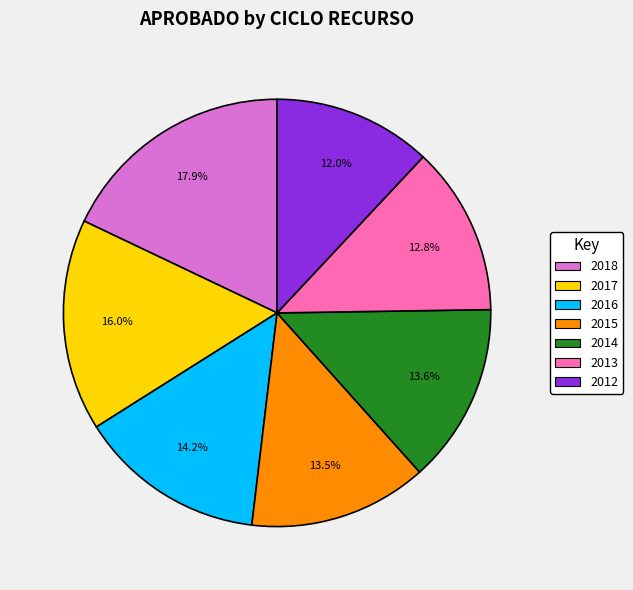

Count the number of slices in the pie.

7